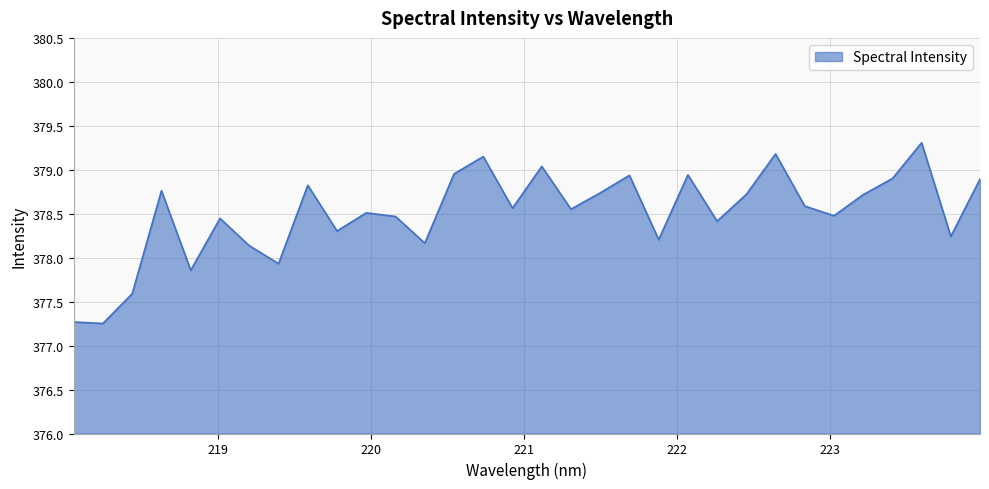

What is the greatest value displayed?

379.3